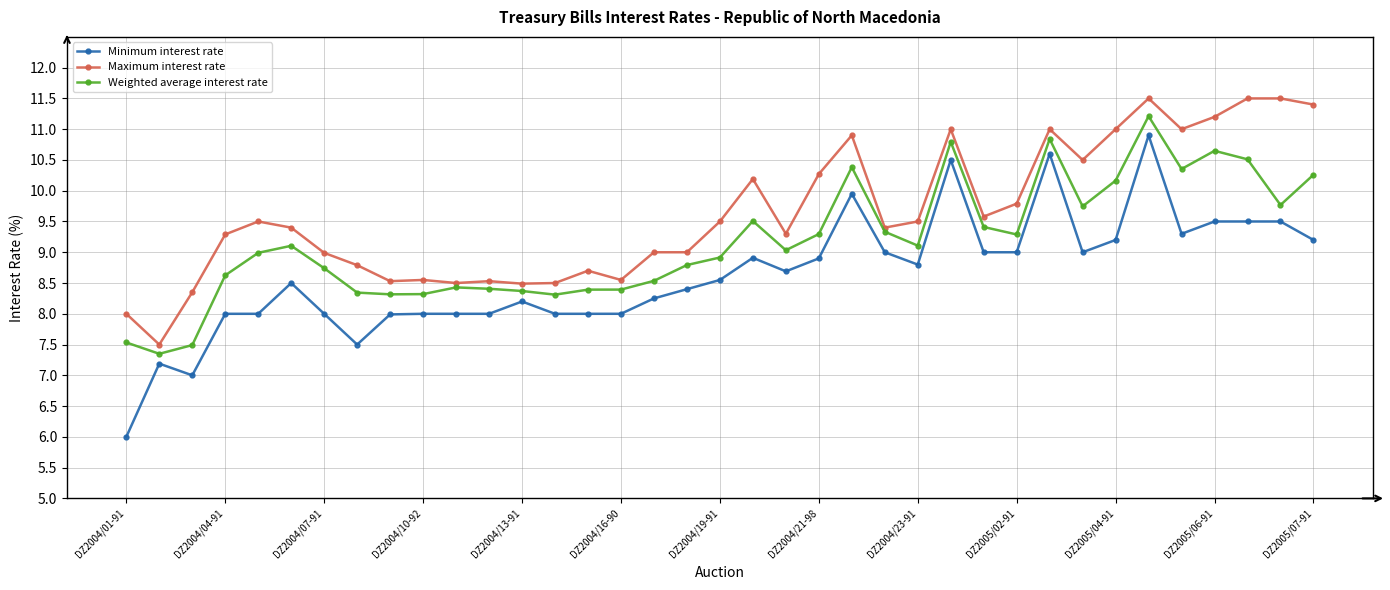

Which series has the widest spread of values?

Minimum interest rate